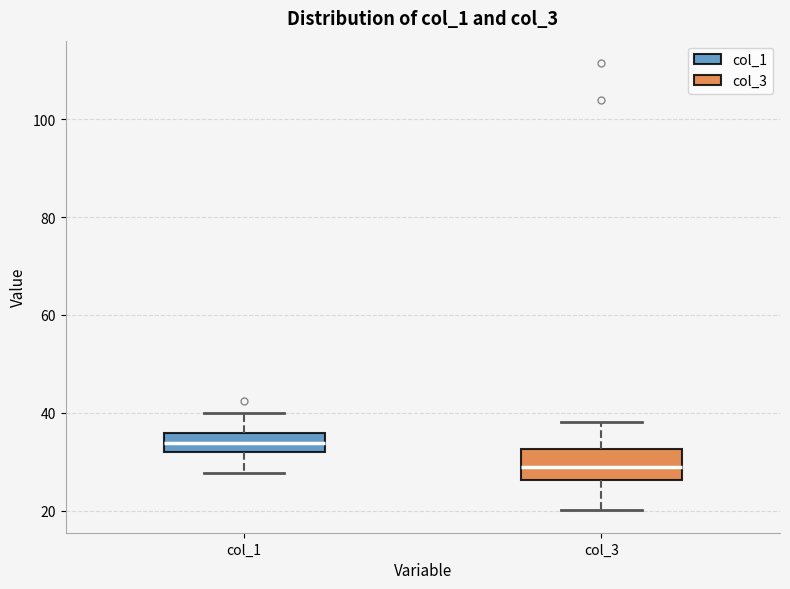

Reading left to right, read every box against the y-axis: the position of its median line, the range the box covers, and the ends of its whiskers. The values are not printed on the chart, so give them approximately, as read against the axis.

col_1: median 34, box 32 to 36, whiskers 28 to 40
col_3: median 28, box 26 to 32, whiskers 20 to 38